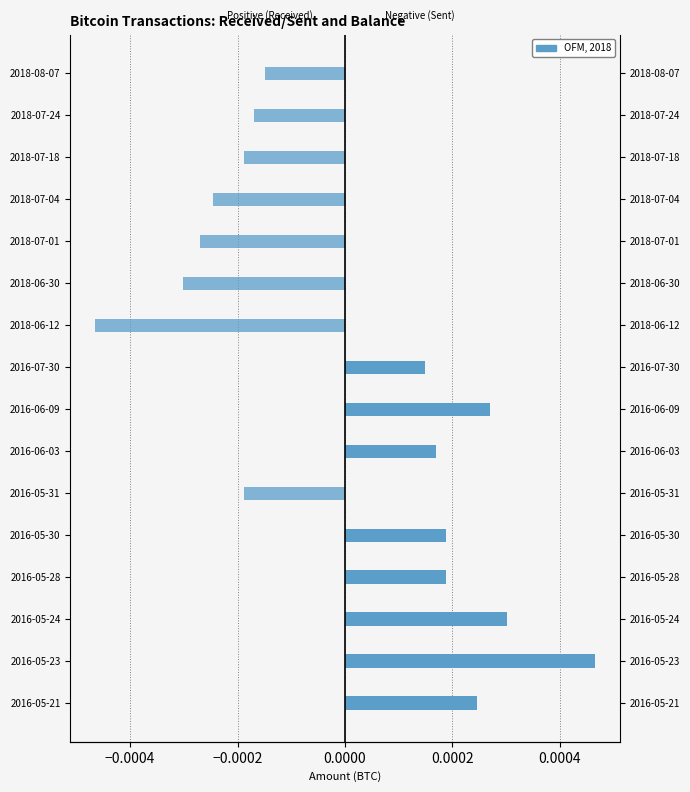

The received/sent (negative) series shows -0.0 at 2018-07-01. True or false?

False